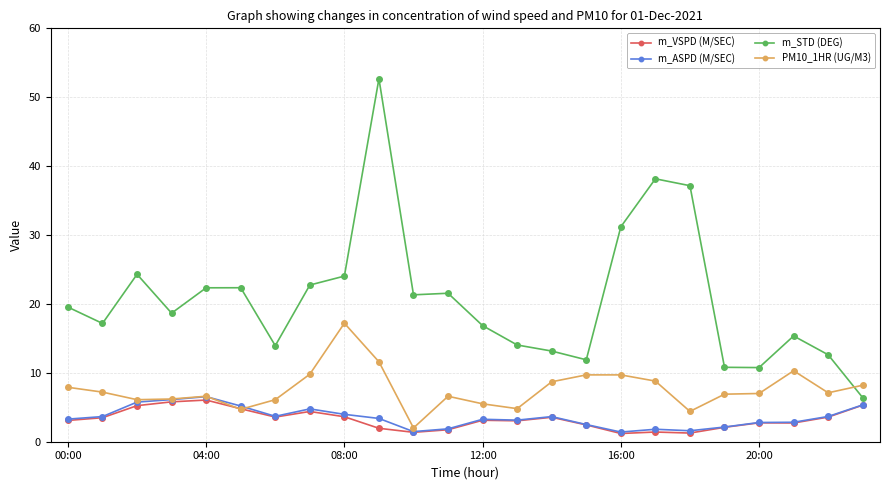

How many lines are shown in the chart?

4